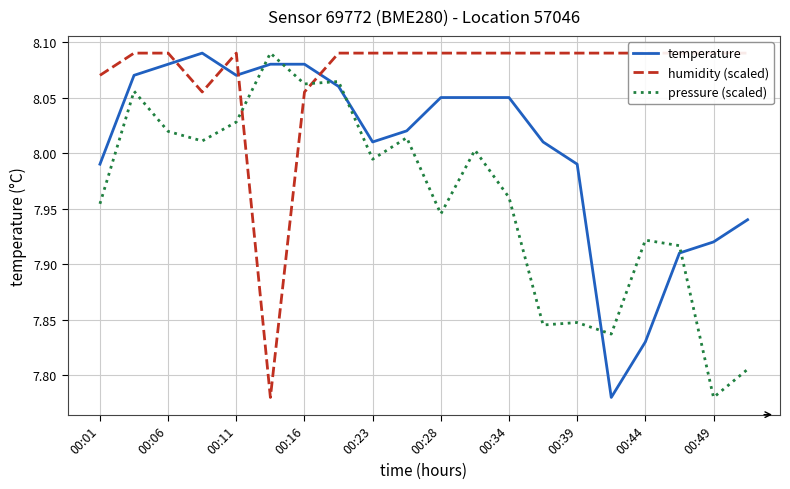

Is it true that temperature equals 1.7 at 00:44?

False